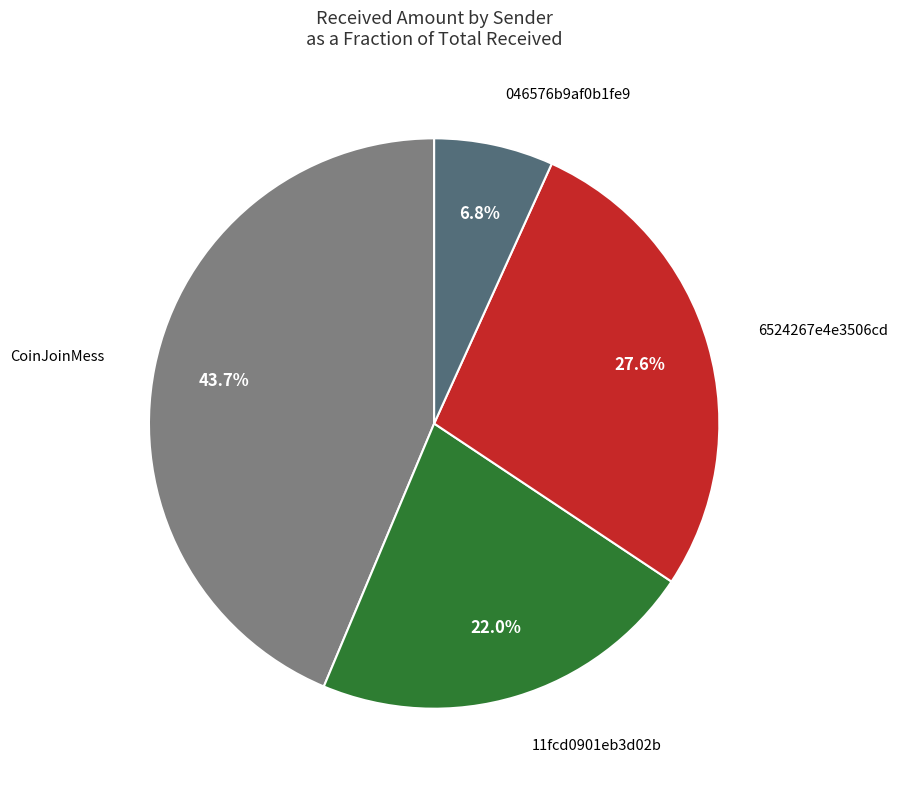

Is there a majority slice in this chart?

No